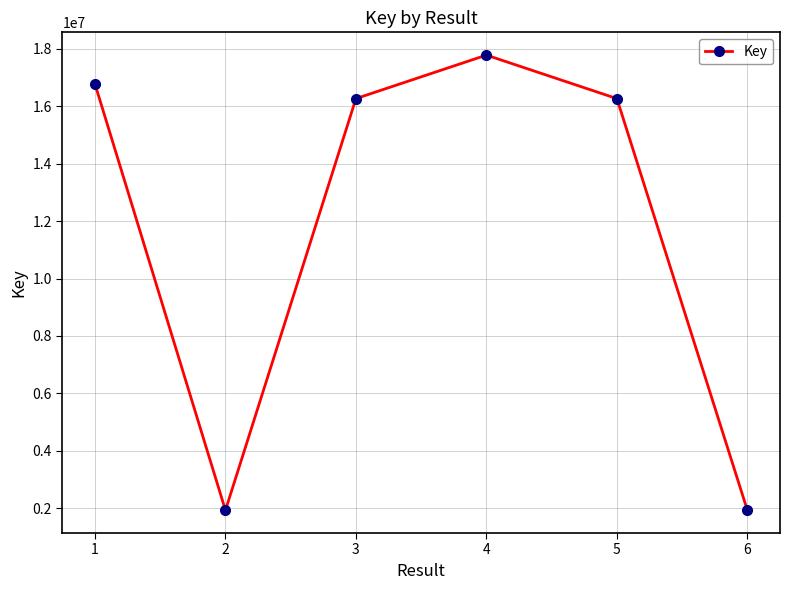

What is the change in value from 2 to 3?

+14329666